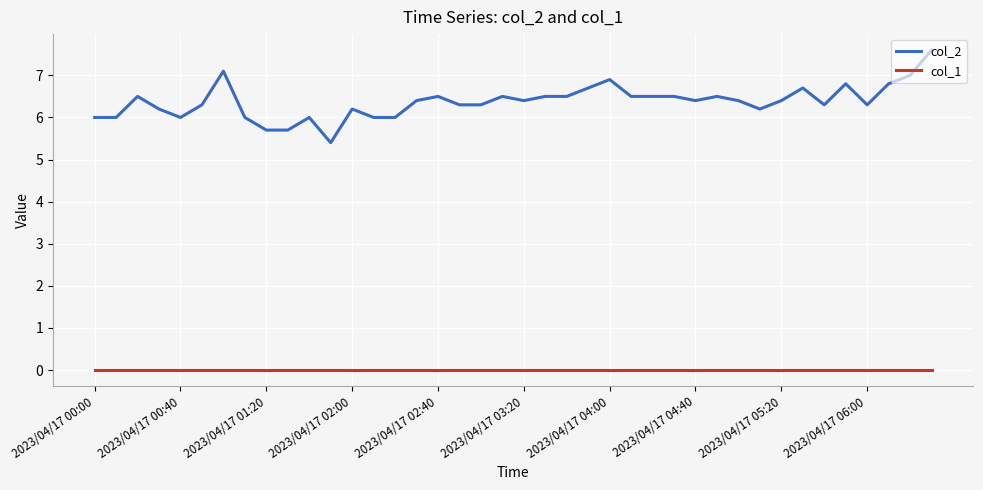

Reading left to right, extract all data points from this chart.

col_2: 6.0	6.0	6.5	6.2	6.0	6.3	7.1	6.0	5.7	5.7	6.0	5.4	6.2	6.0	6.0	6.4	6.5	6.3	6.3	6.5	6.4	6.5	6.5	6.7	6.9	6.5	6.5	6.5	6.4	6.5	6.4	6.2	6.4	6.7	6.3	6.8	6.3	6.8	7.0	7.6
col_1: 0.0	0.0	0.0	0.0	0.0	0.0	0.0	0.0	0.0	0.0	0.0	0.0	0.0	0.0	0.0	0.0	0.0	0.0	0.0	0.0	0.0	0.0	0.0	0.0	0.0	0.0	0.0	0.0	0.0	0.0	0.0	0.0	0.0	0.0	0.0	0.0	0.0	0.0	0.0	0.0